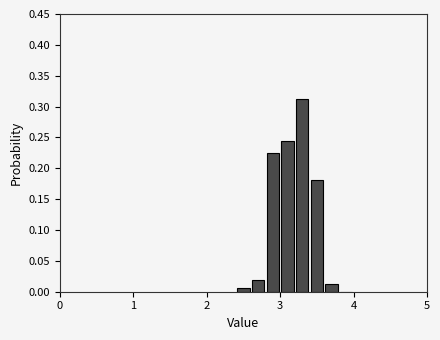

Around what value on the x-axis is the tallest bar? Give the approximate position of its centre, as read against the axis.

3.3